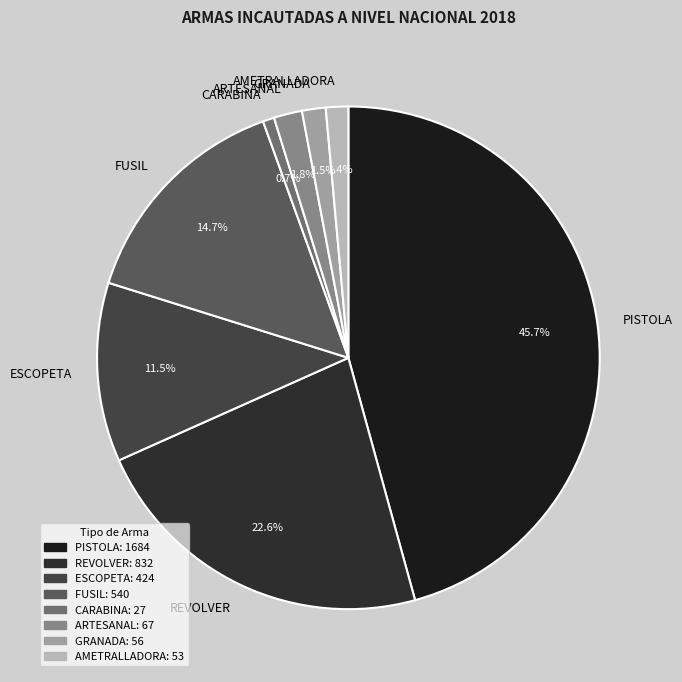

What is the largest slice in the pie chart?

PISTOLA